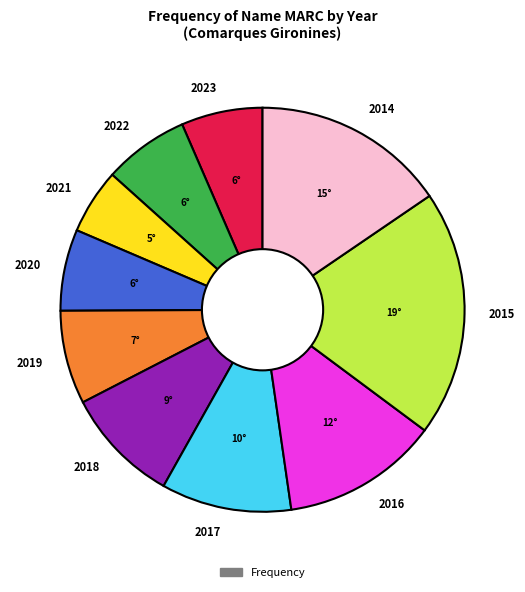

Does 2023 account for over 50% of the chart?

No